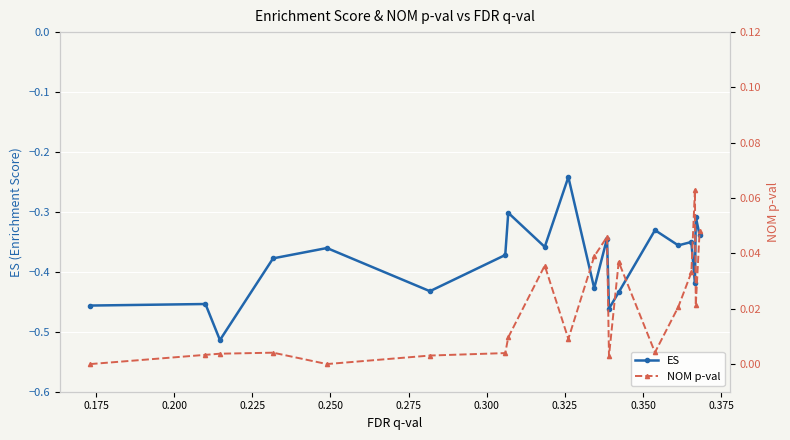

Where is the first local maximum for ES?

0.175